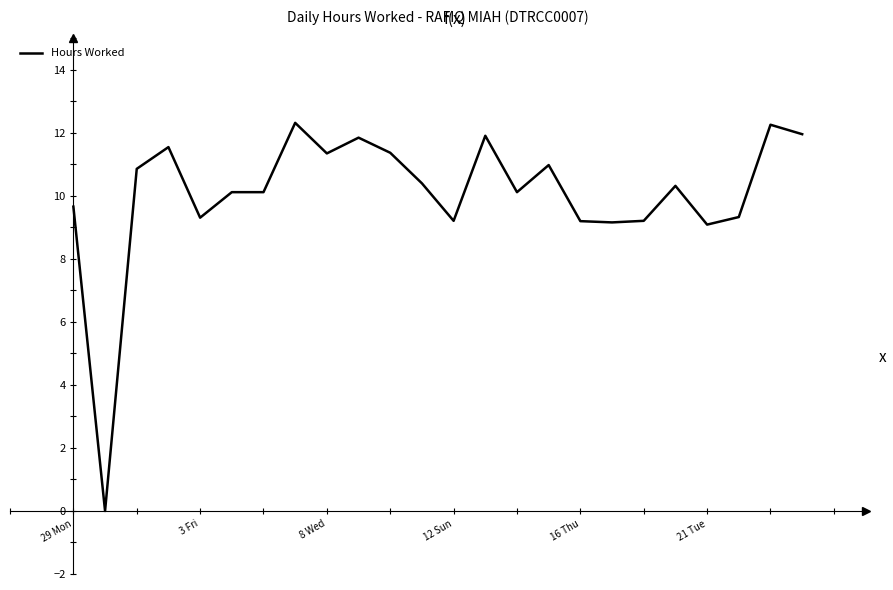

What is the difference between the maximum and minimum values?

12.3